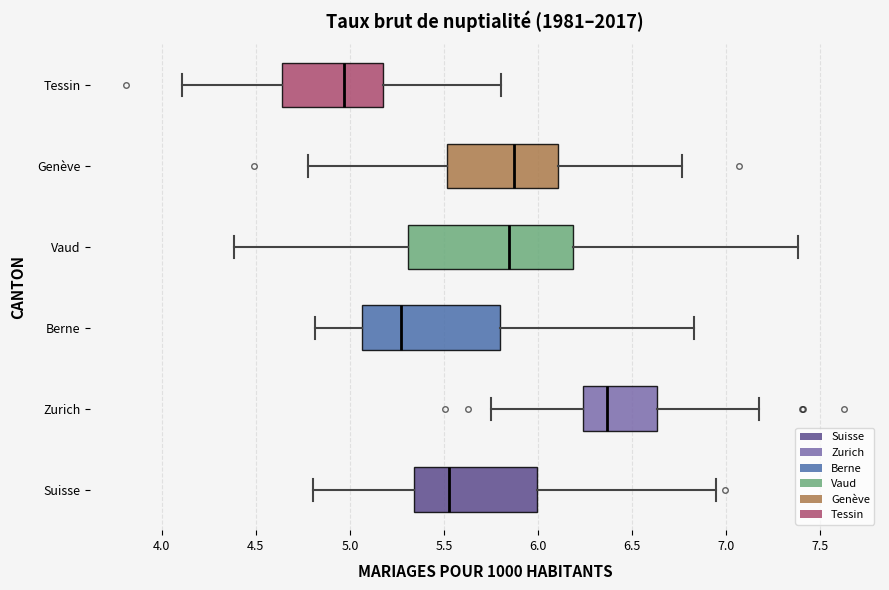

Reading bottom to top, transcribe this box plot: for each box, give where its median line is, the range the box spans, and where its two whiskers end, as read against the x-axis. The values are not printed on the chart, so give them approximately, as read against the axis.

Suisse: median 5.55, box 5.35 to 6.00, whiskers 4.80 to 6.95
Zurich: median 6.35, box 6.25 to 6.65, whiskers 5.75 to 7.15
Berne: median 5.25, box 5.05 to 5.80, whiskers 4.80 to 6.85
Vaud: median 5.85, box 5.30 to 6.20, whiskers 4.40 to 7.40
Genève: median 5.85, box 5.50 to 6.10, whiskers 4.75 to 6.75
Tessin: median 4.95, box 4.65 to 5.20, whiskers 4.10 to 5.80